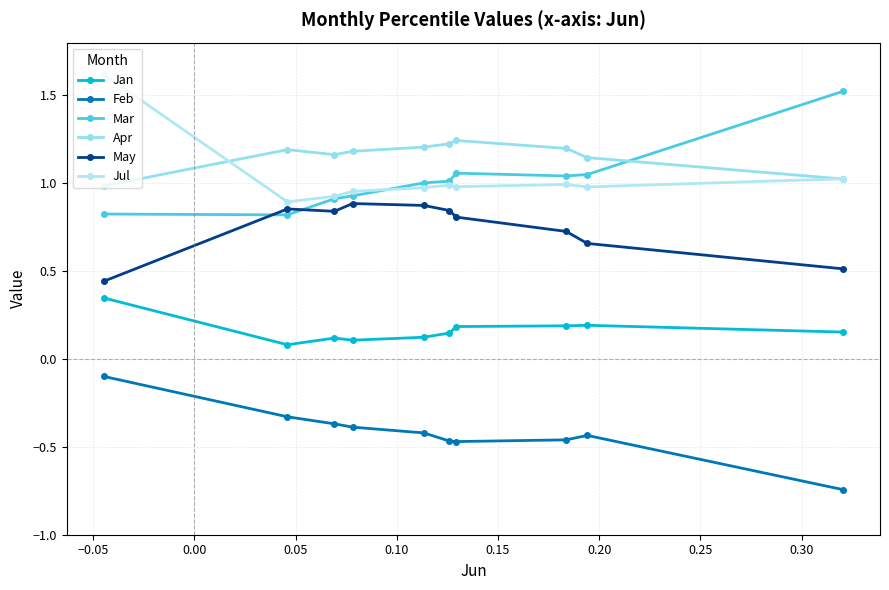

How many lines are shown in the chart?

6